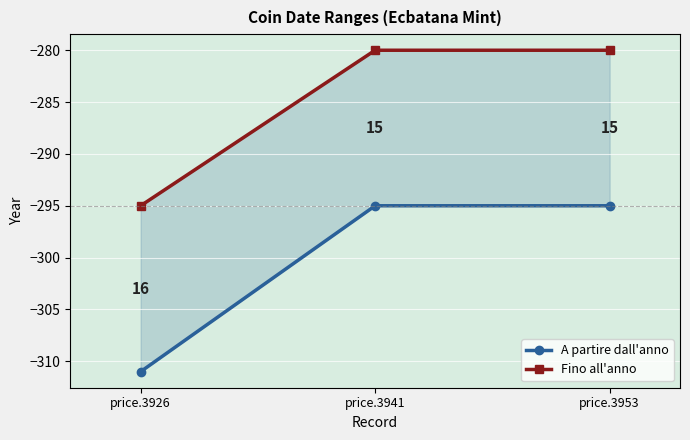

What is the value of the A partire dall'anno point at the 1st from the left?

-311